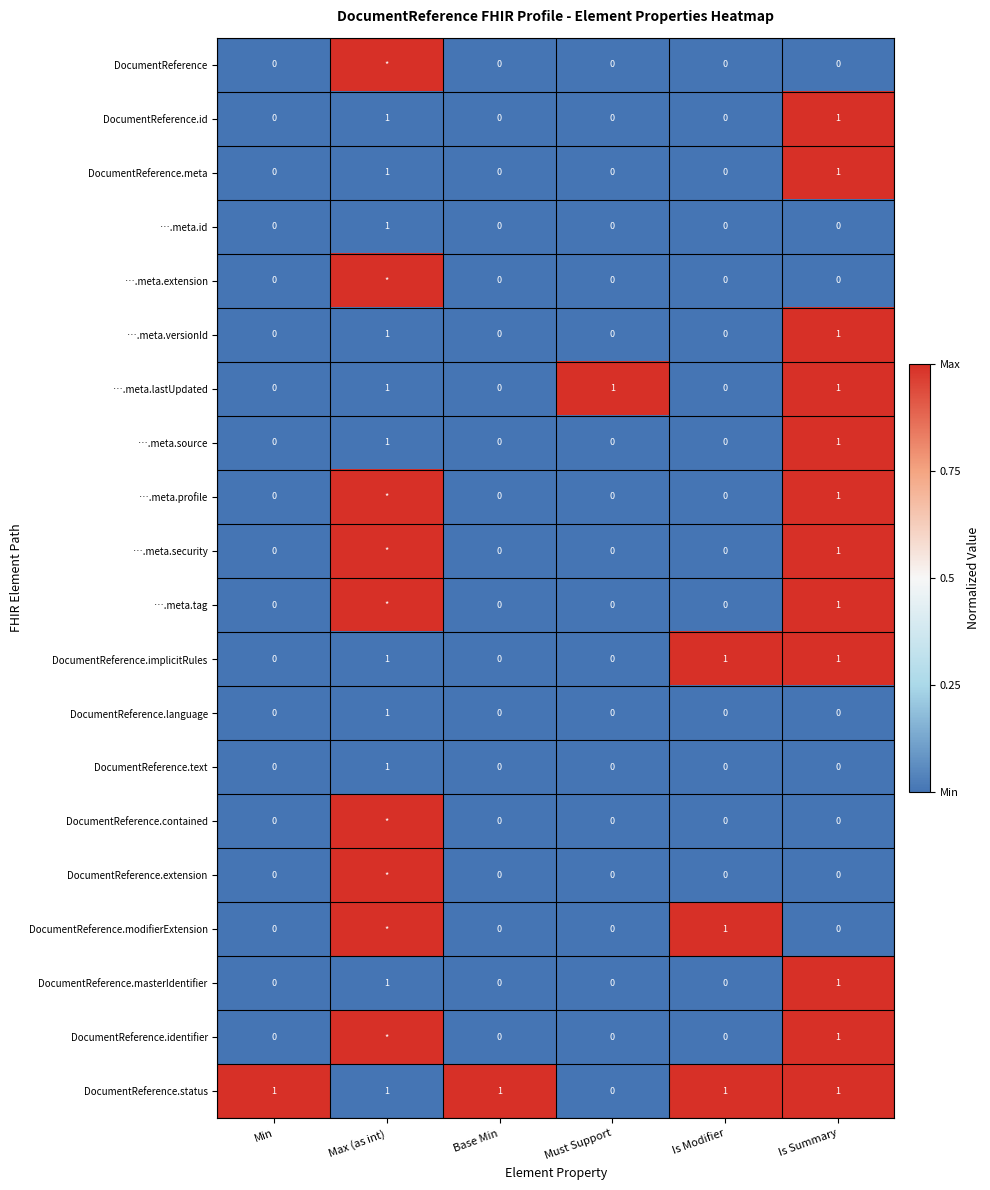

Which has a higher value, Must Support or Min?

Must Support